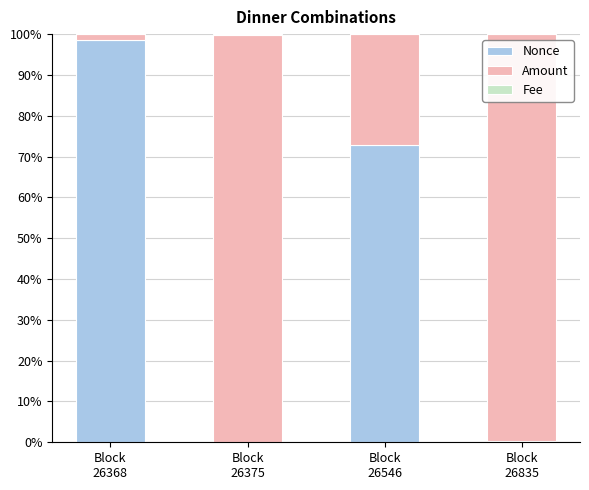

What is the sum of all Nonce values?

171.8